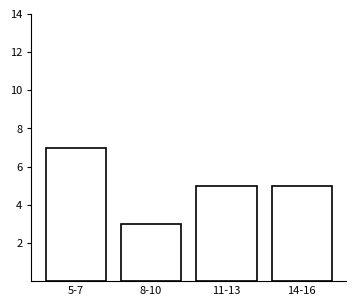

Reading left to right, extract all data points from this chart.

5-7=7	8-10=3	11-13=5	14-16=5